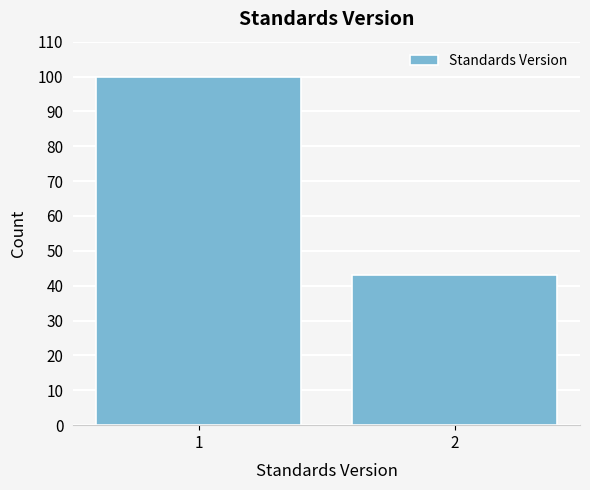

Reading left to right, transcribe all the data shown in this chart.

100	43